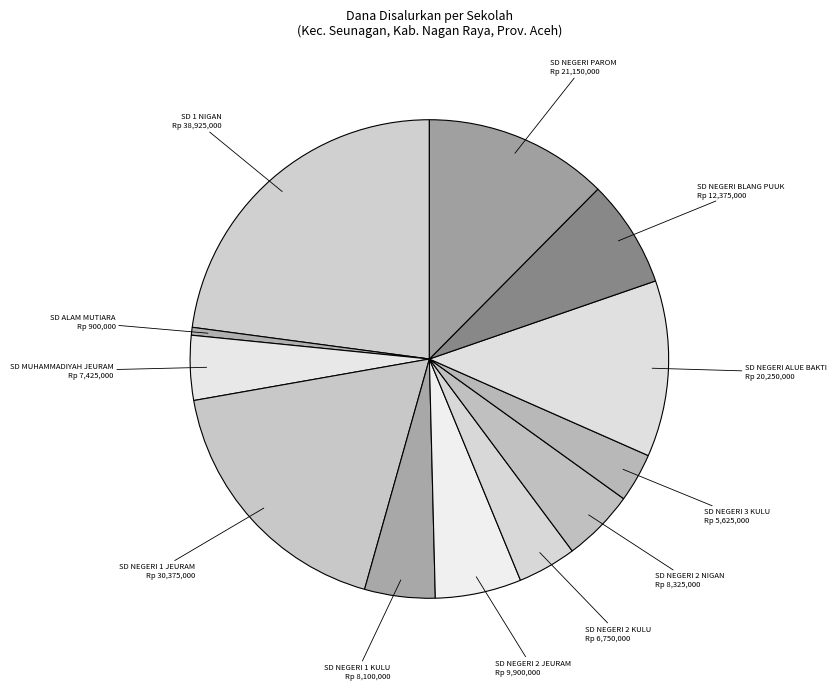

Do SD NEGERI PAROM and SD NEGERI ALUE BAKTI together represent more than half of the pie?

No